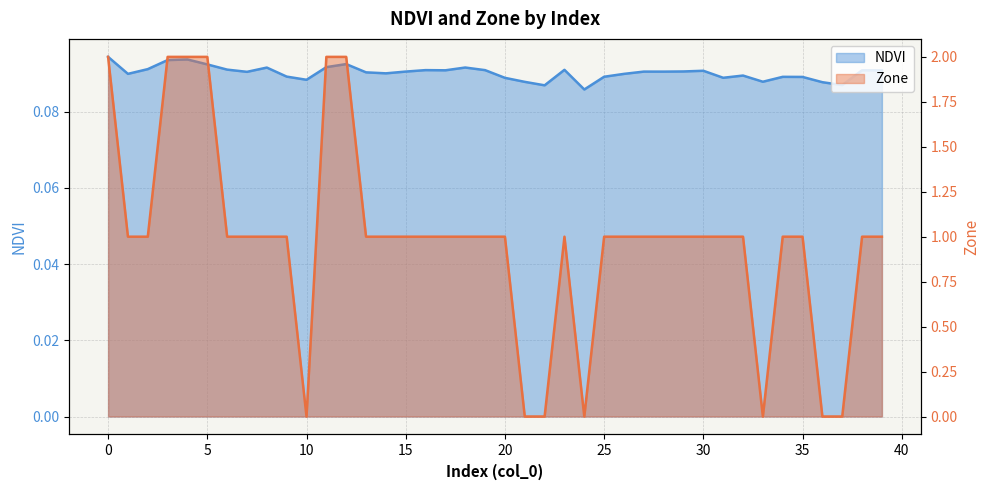

What is the value of the NDVI point at the 38th from the left?

0.1